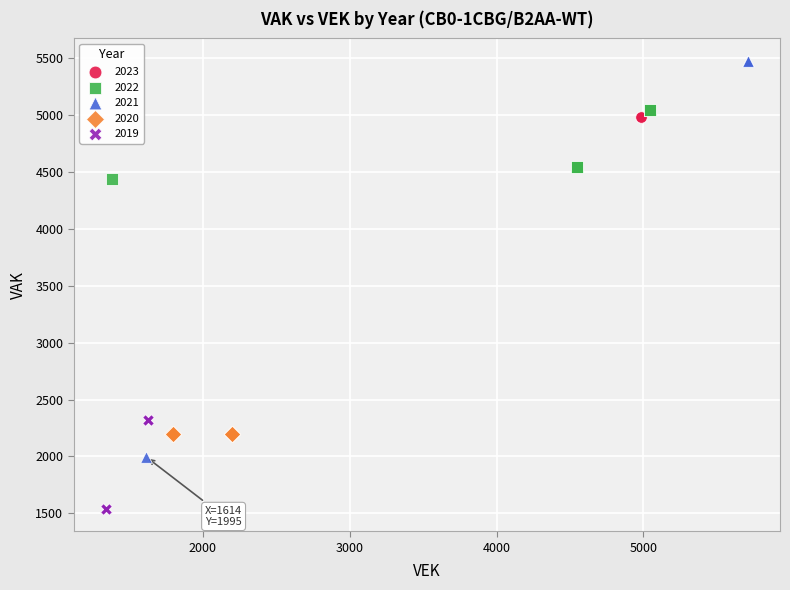

Which series reaches the maximum Y coordinate?

2021